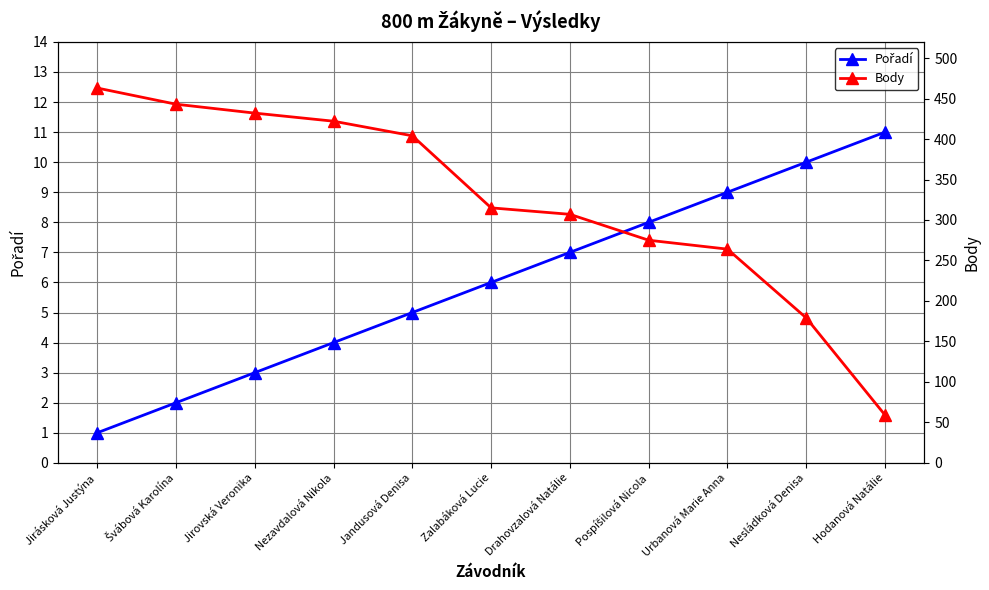

What is the difference between the Pořadí values at Zalabáková Lucie and Jirásková Justýna?

5